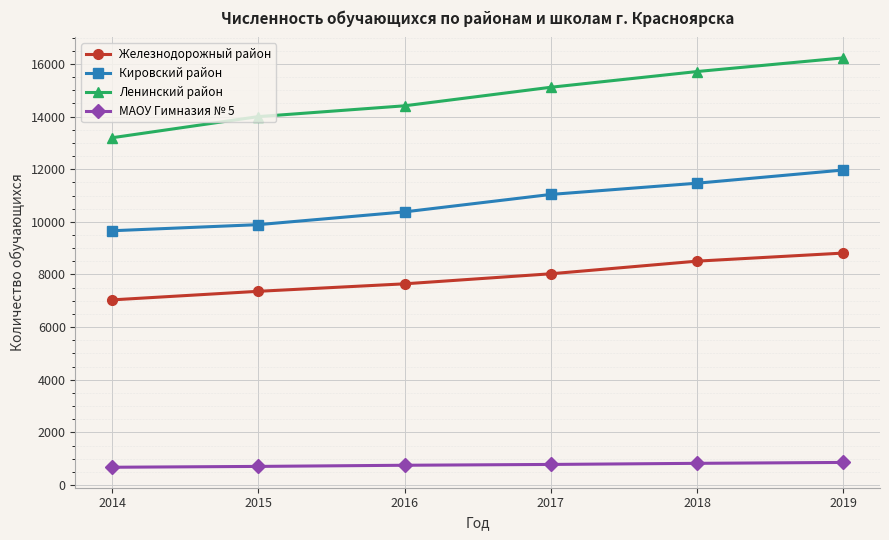

What is the minimum value shown in the chart?

675